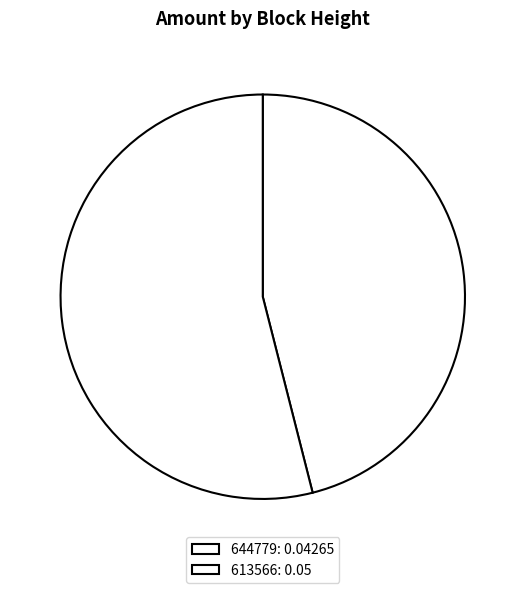

To the nearest percent, what is the average slice percentage?

50%